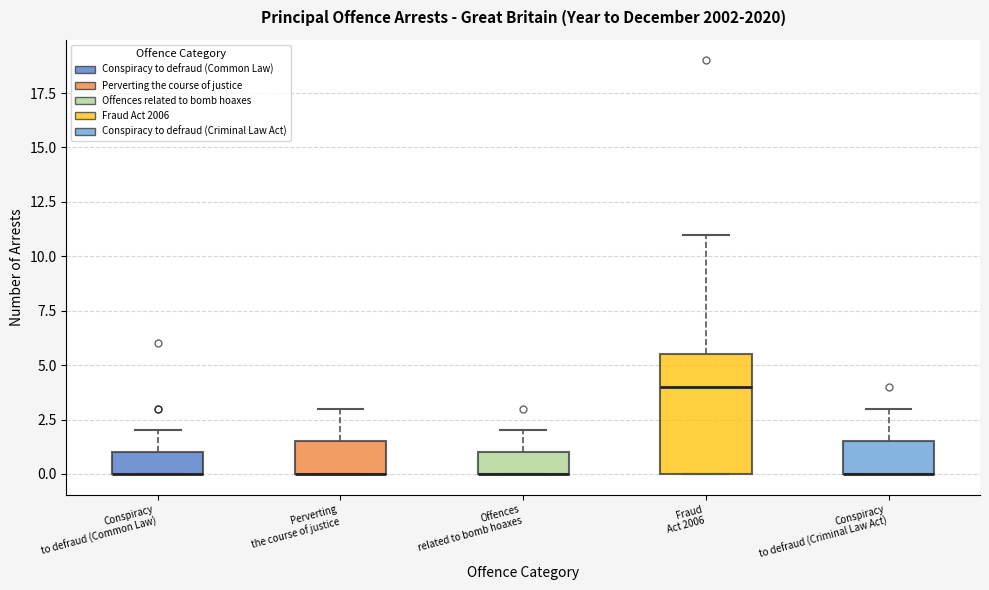

Where is the upper edge of the box for Conspiracy to defraud (Criminal Law Act) on the y-axis? The values are not printed on the chart, so give them approximately, as read against the axis.

1.5